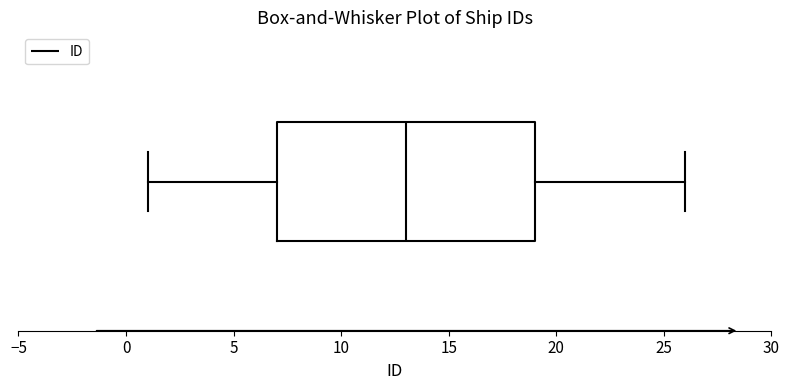

Transcribe this box plot: give where the median line is, the range the box spans, and where the two whiskers end, as read against the x-axis. The values are not printed on the chart, so give them approximately, as read against the axis.

median 13, box 7 to 19, whiskers 1 to 26